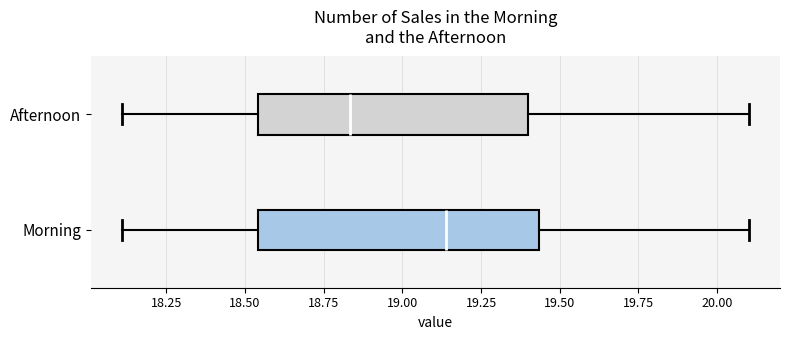

Reading bottom to top, transcribe this box plot: for each box, give where its median line is, the range the box spans, and where its two whiskers end, as read against the x-axis. The values are not printed on the chart, so give them approximately, as read against the axis.

Morning: median 19.15, box 18.55 to 19.45, whiskers 18.10 to 20.10
Afternoon: median 18.85, box 18.55 to 19.40, whiskers 18.10 to 20.10